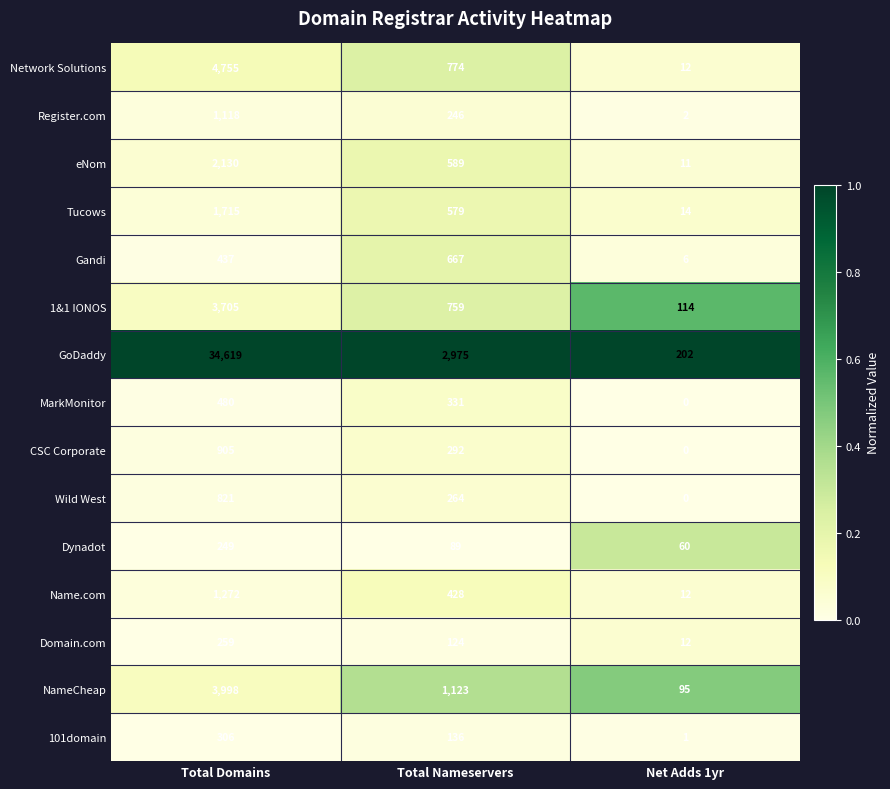

Which label corresponds to the smallest value in the chart?

Net Adds 1yr